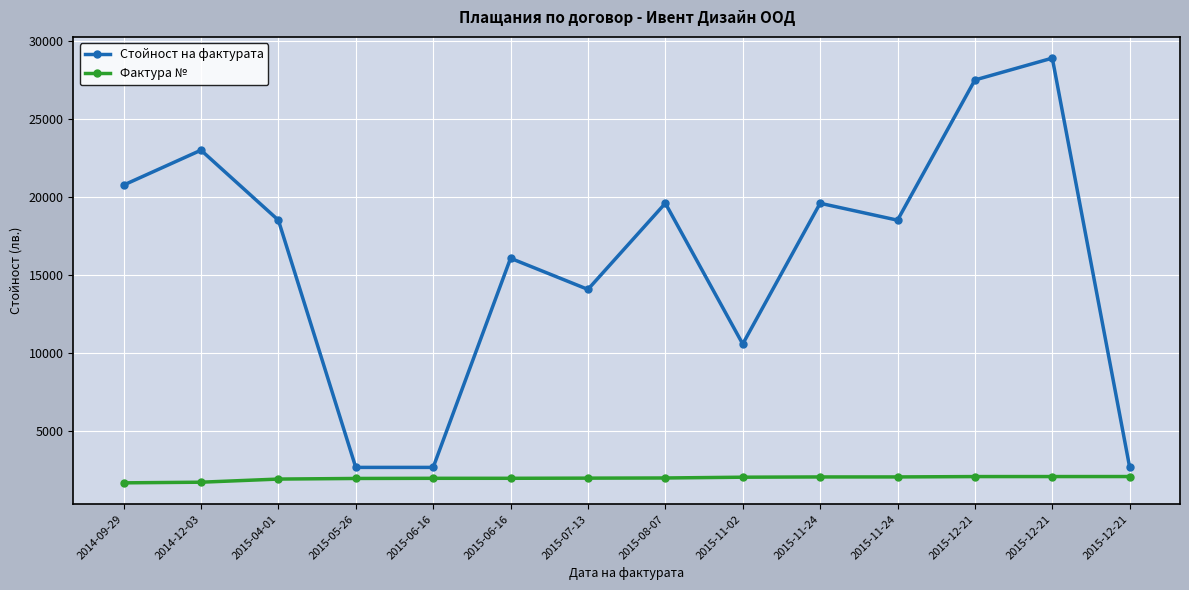

What is the minimum value for Фактура №?

1670